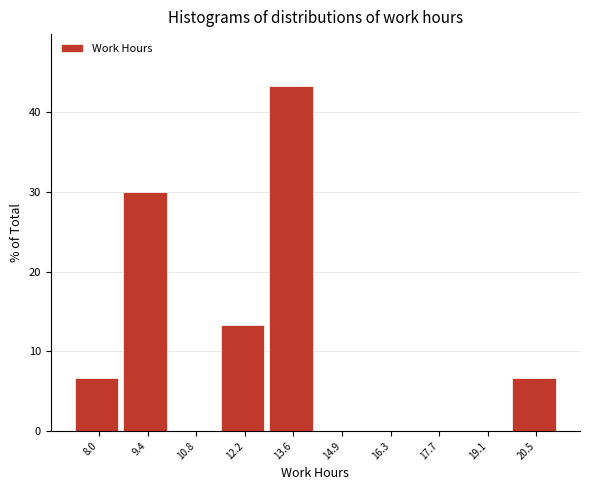

Reading left to right, transcribe this chart: for each bar, give the range it covers on the x-axis and its height. Neither the bar edges nor the heights are printed on the chart, so give them approximately, as read against the axes.

7.4 to 8.6: 7
8.6 to 10.0: 30
10.0 to 11.4: 0
11.4 to 12.8: 13
12.8 to 14.2: 43
14.2 to 15.6: 0
15.6 to 17.0: 0
17.0 to 18.4: 0
18.4 to 19.8: 0
19.8 to 21.2: 7